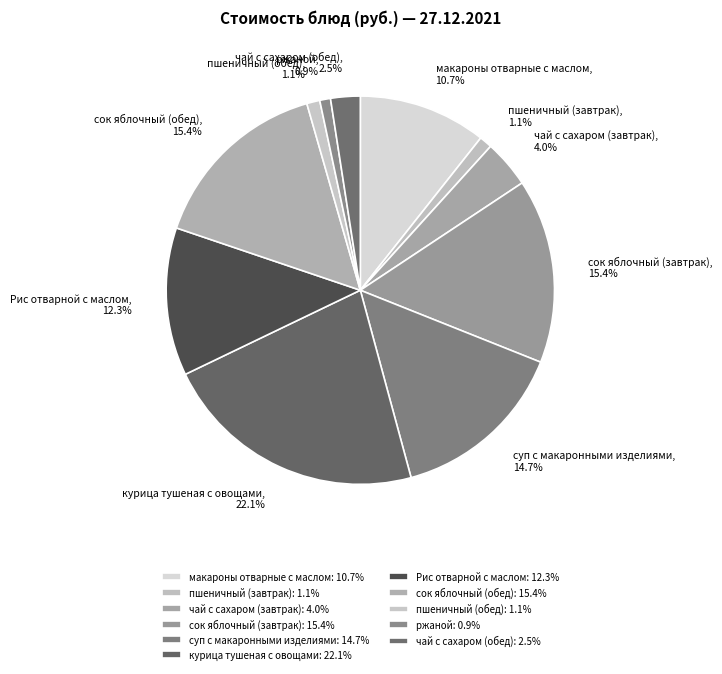

Is it true that пшеничный (завтрак) is 1% of the pie?

True